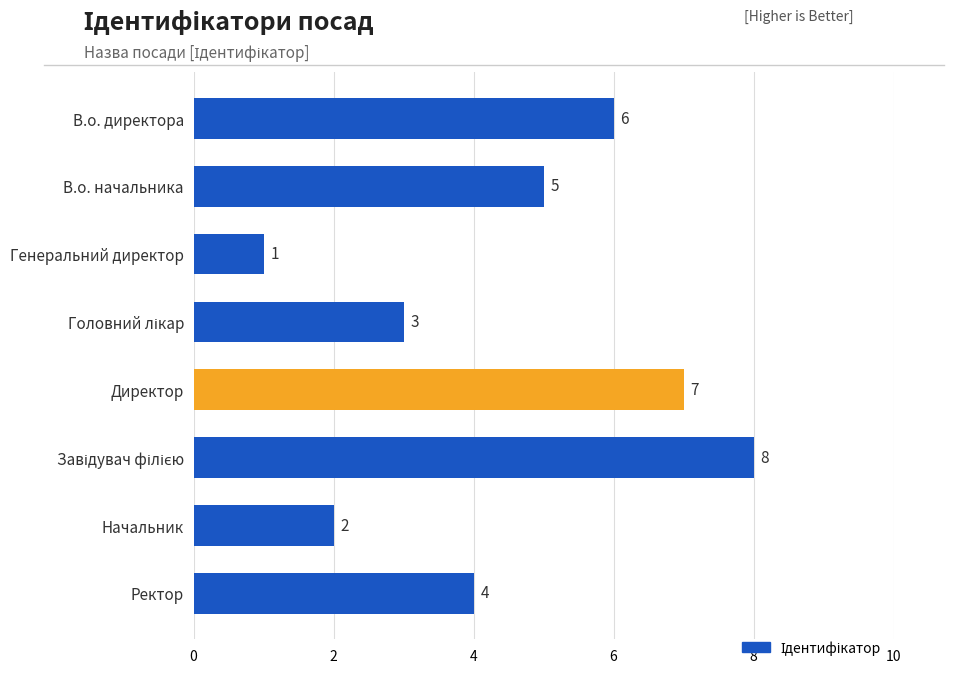

Are the bars horizontal?

Yes